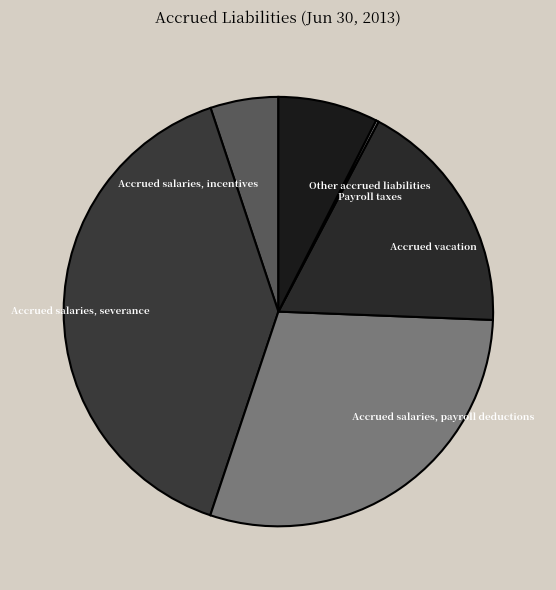

Is Accrued salaries, incentives the majority of the pie?

No